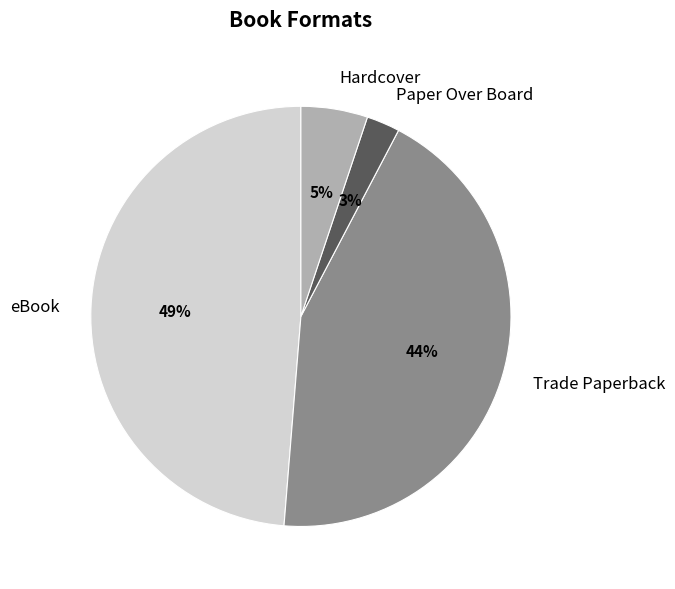

True or false: Hardcover accounts for 1% of the total.

False